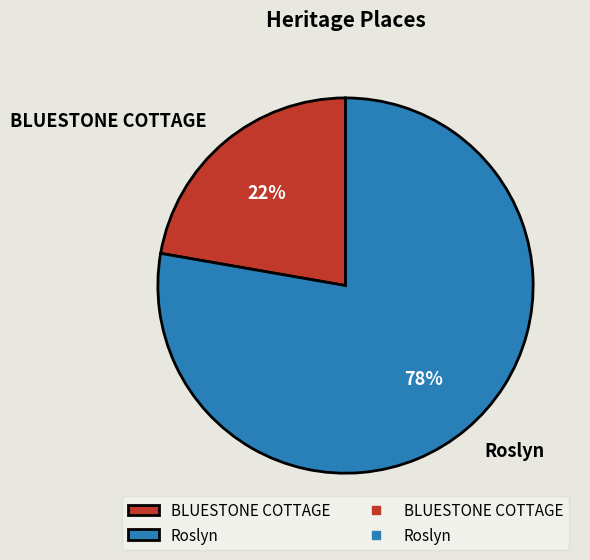

Which category accounts for the majority?

Roslyn